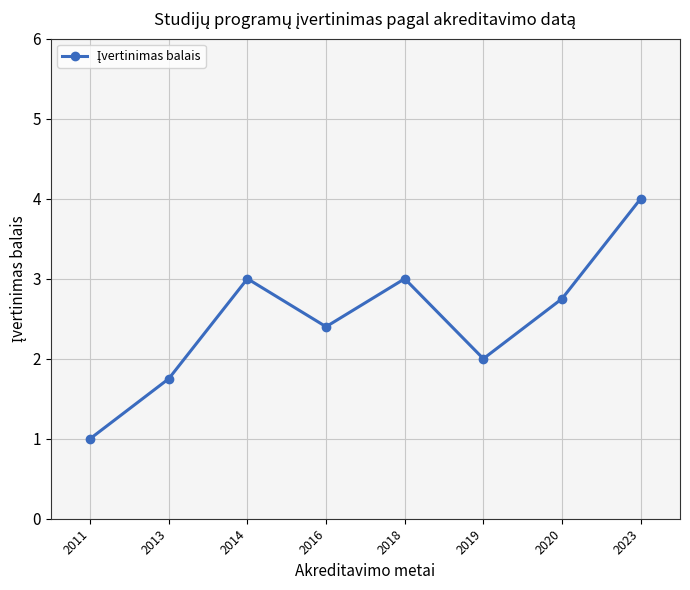

At which label does the data first exceed 2?

2014